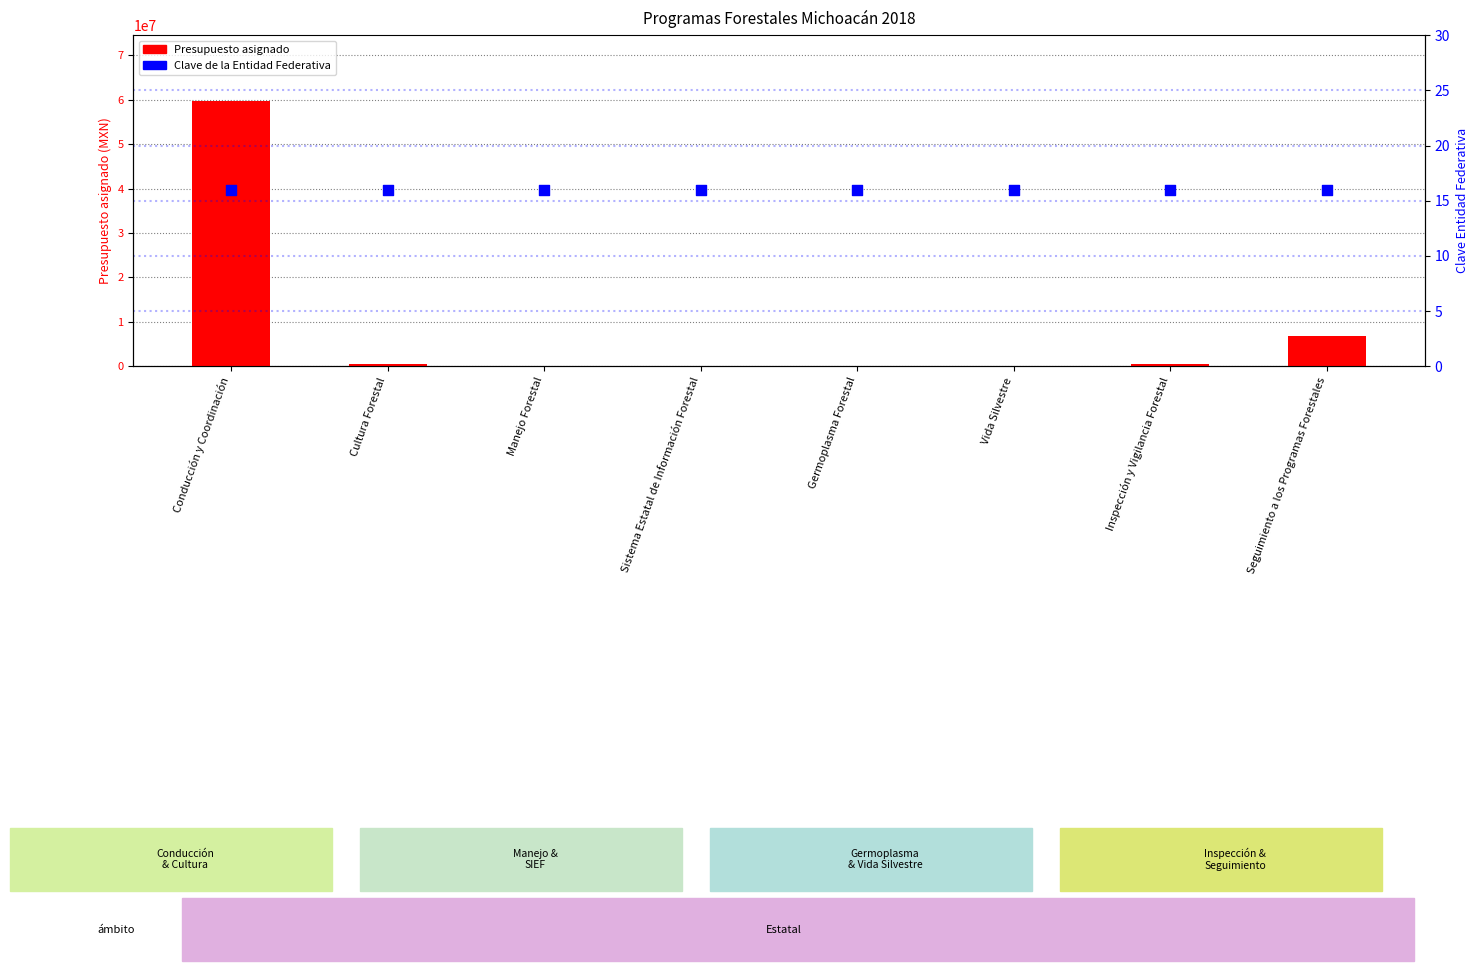

Which series has the largest Y range (max minus min)?

Presupuesto asignado